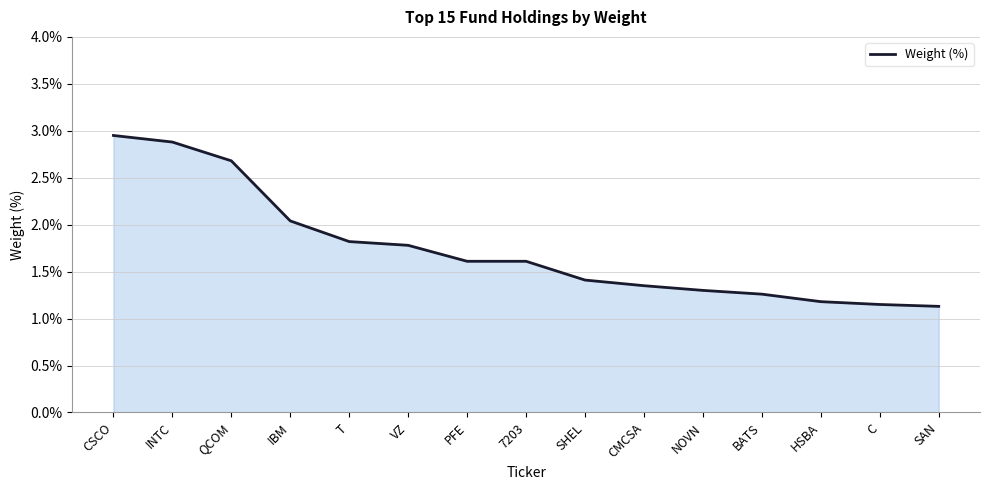

Approximately how many times larger is the value at PFE compared to QCOM?

0.6